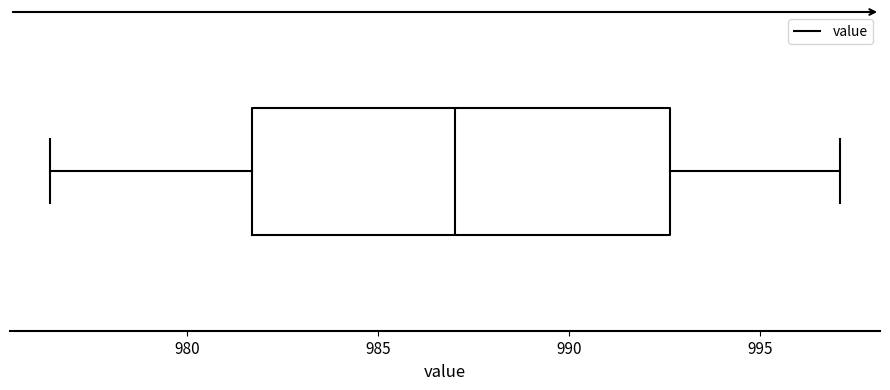

Transcribe this box plot: give where the median line is, the range the box spans, and where the two whiskers end, as read against the x-axis. The values are not printed on the chart, so give them approximately, as read against the axis.

median 987.0, box 981.5 to 992.5, whiskers 976.5 to 997.0